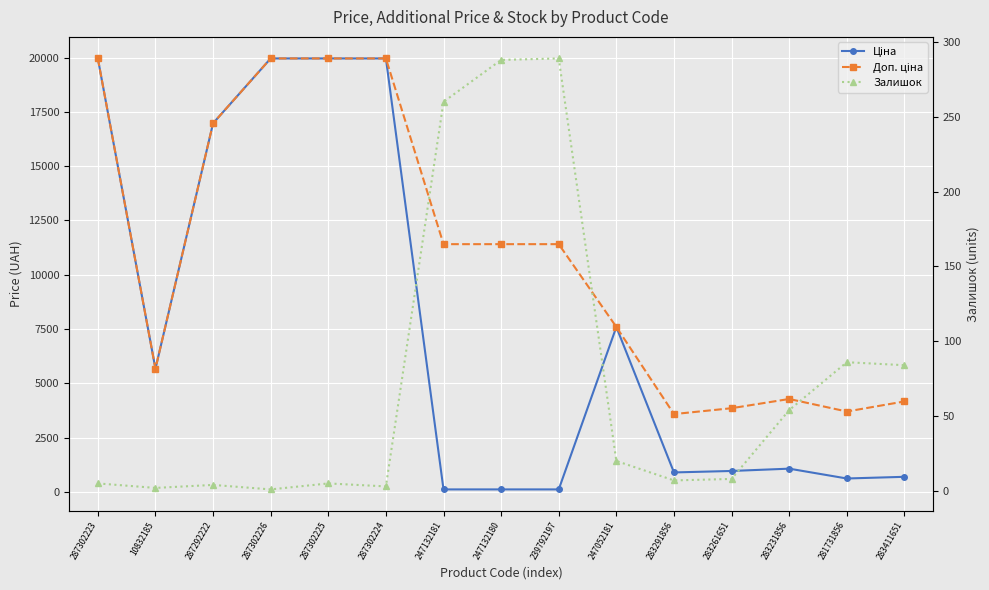

How many interior local valleys does the Залишок series have?

4